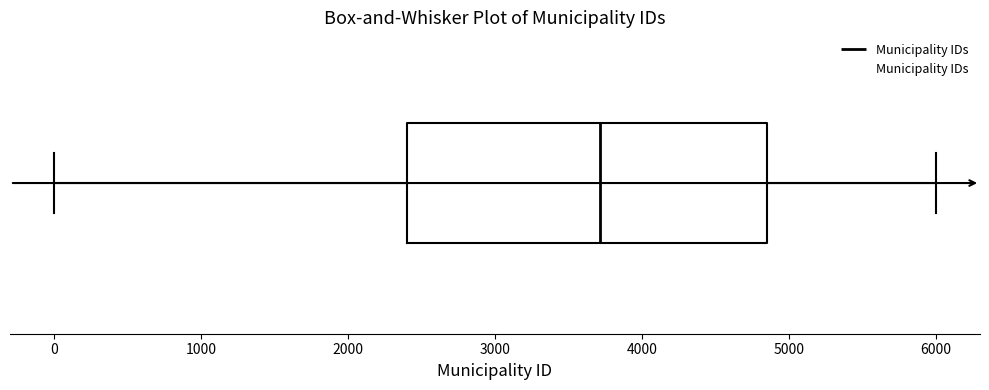

Read this box plot against the x-axis: the position of the median line, the range covered by the box, and the ends of both whiskers. The values are not printed on the chart, so give them approximately, as read against the axis.

median 3700, box 2400 to 4900, whiskers 0 to 6000